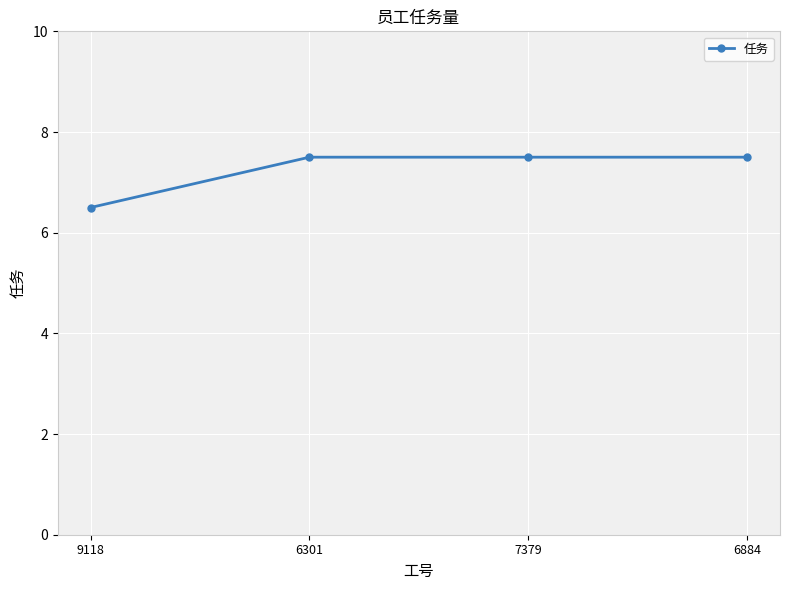

Approximately how many times larger is the value at 9118 compared to 6884?

0.9